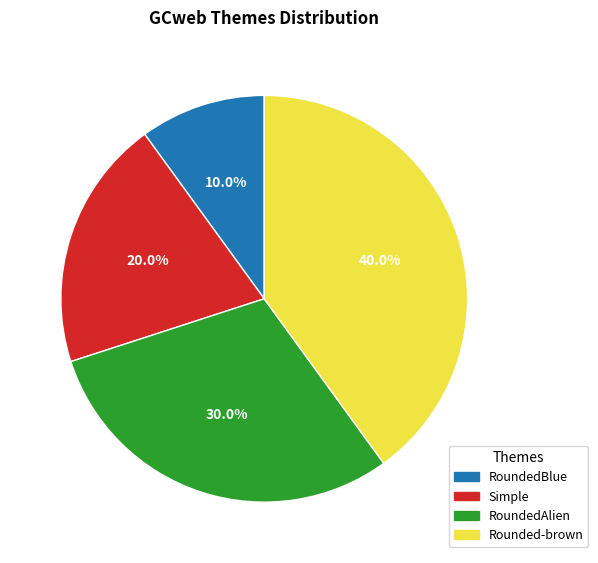

Do Simple and RoundedBlue together represent more than half of the pie?

No